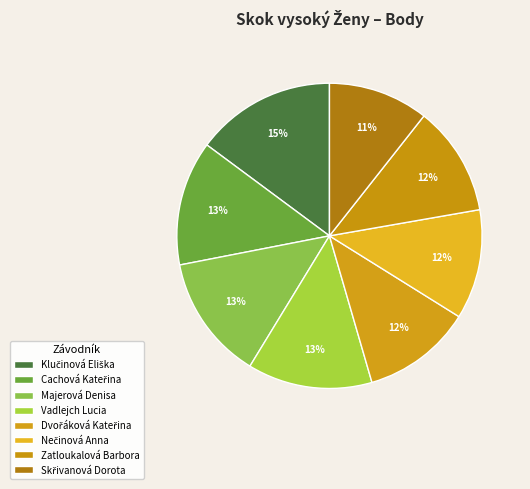

What is the smallest slice in the pie chart?

Skřivanová Dorota